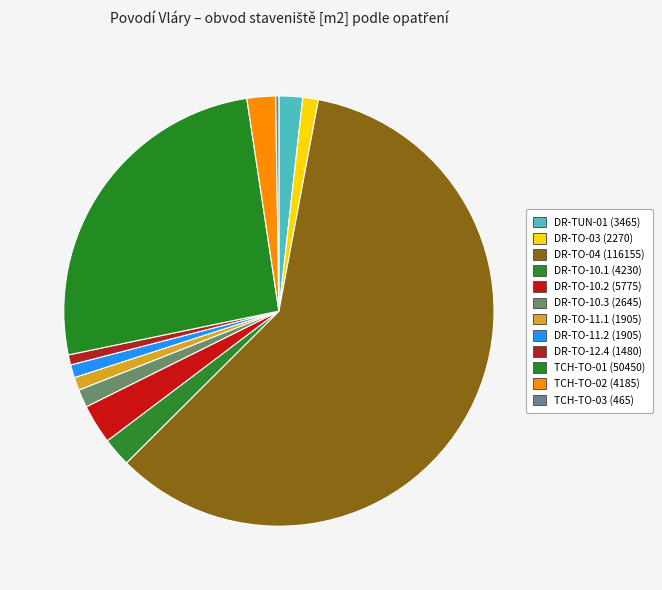

To the nearest percent, what percentage of the pie is DR-TO-10.3 (2645)?

1%